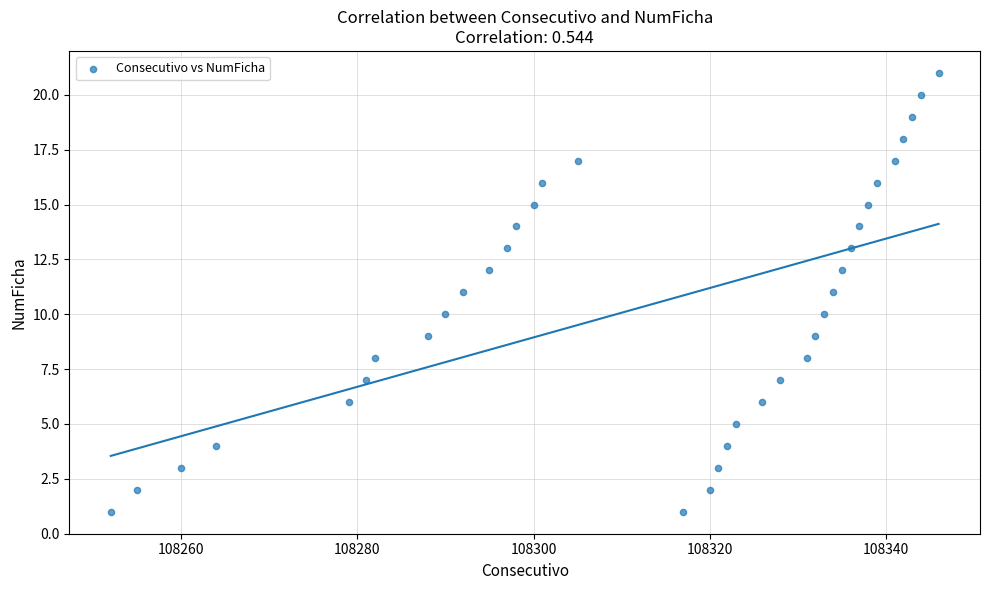

What is the range of Y values (max minus min)?

20